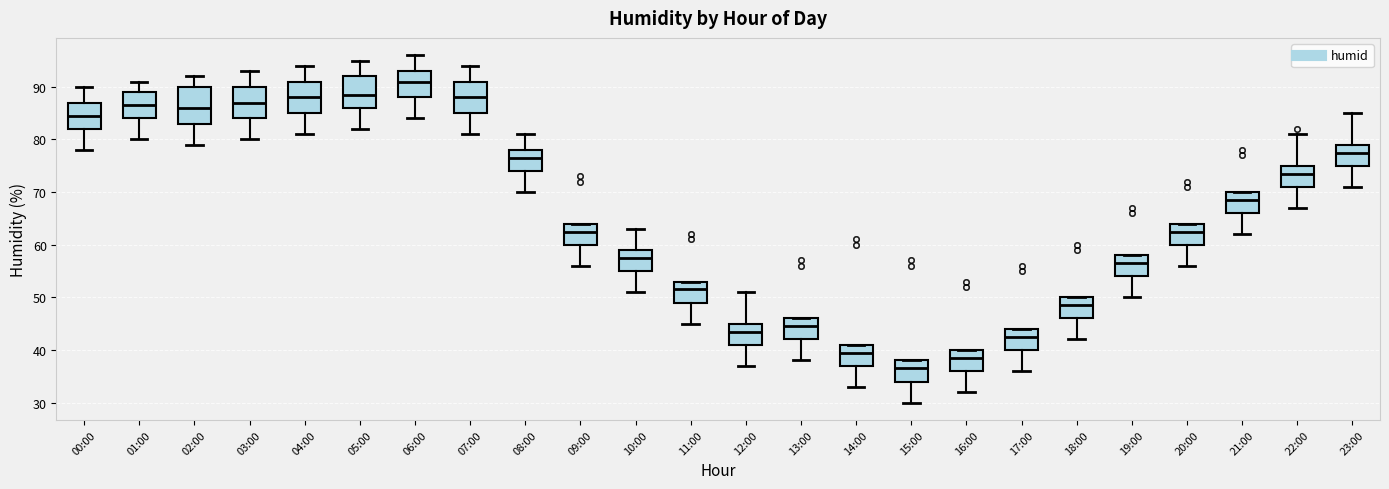

Where does the median line of the box for 13:00 sit on the y-axis? The values are not printed on the chart, so give them approximately, as read against the axis.

45